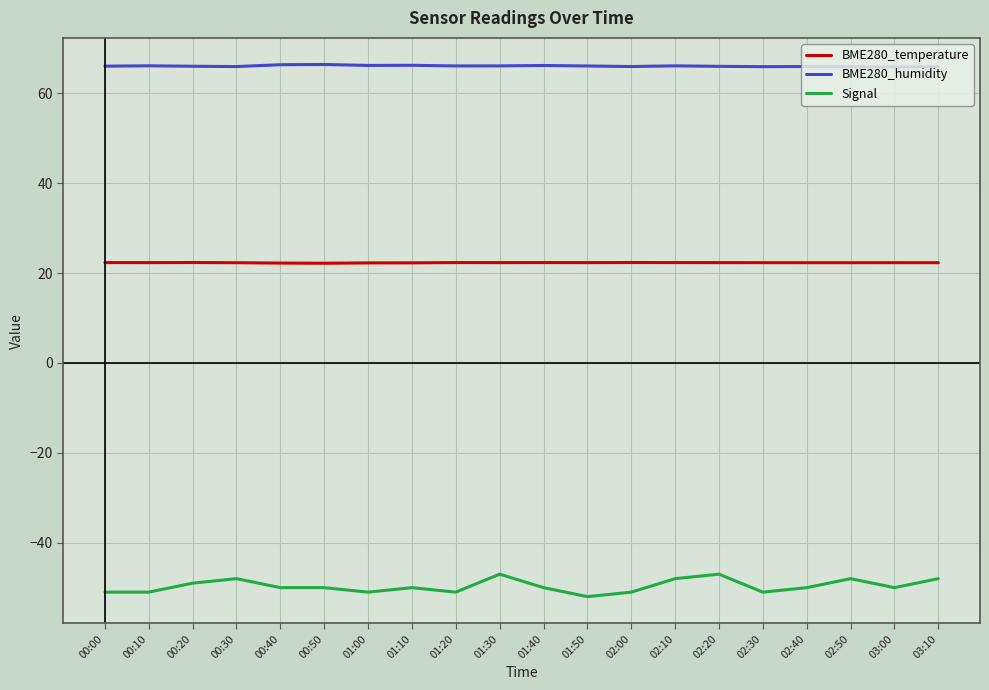

Which series has the largest range (max minus min)?

Signal